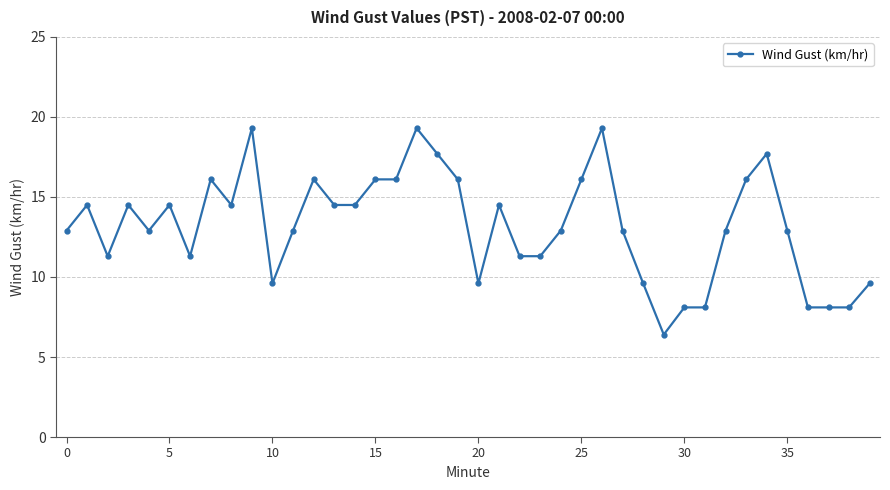

What is the value of the 12th point from the left?

12.9